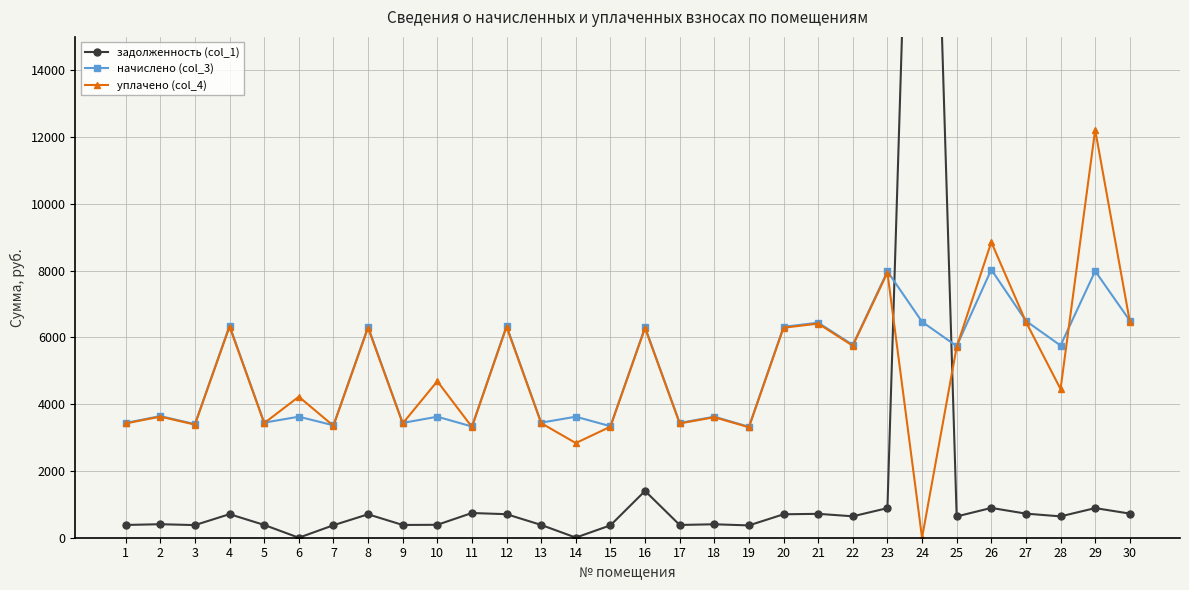

What is the total value across all series at 17?

7242.7